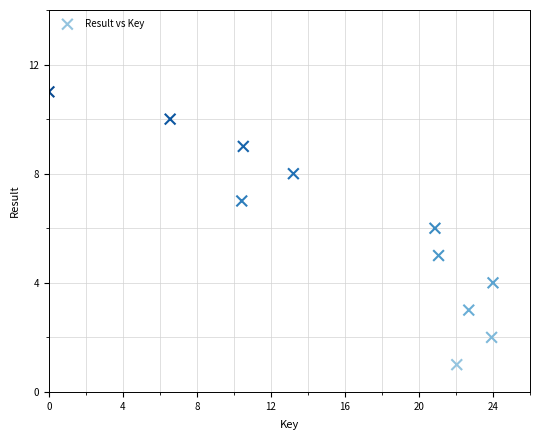

What is the average Y value?

6